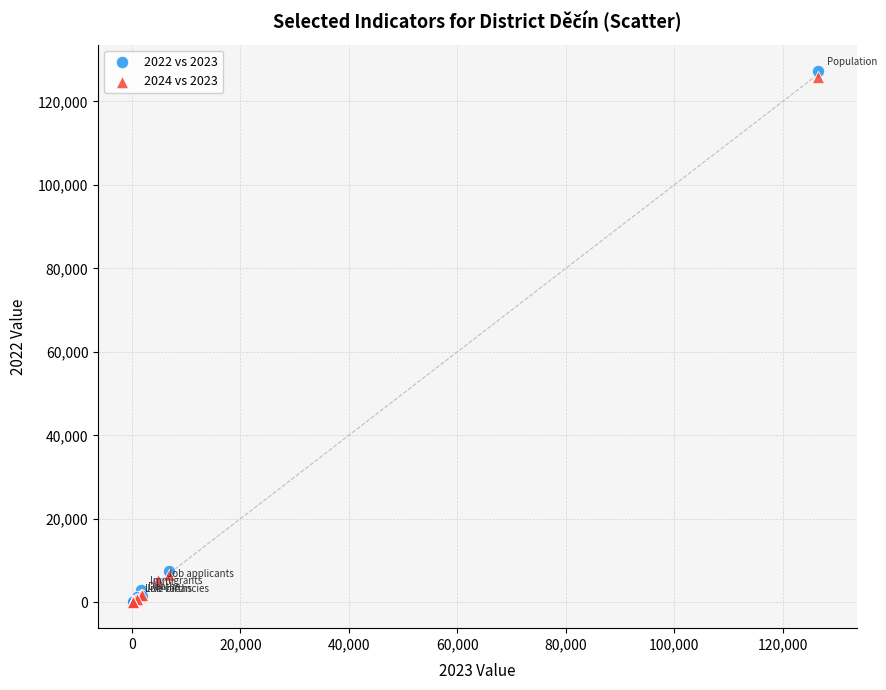

Which series has the largest Y range (max minus min)?

2022 vs 2023